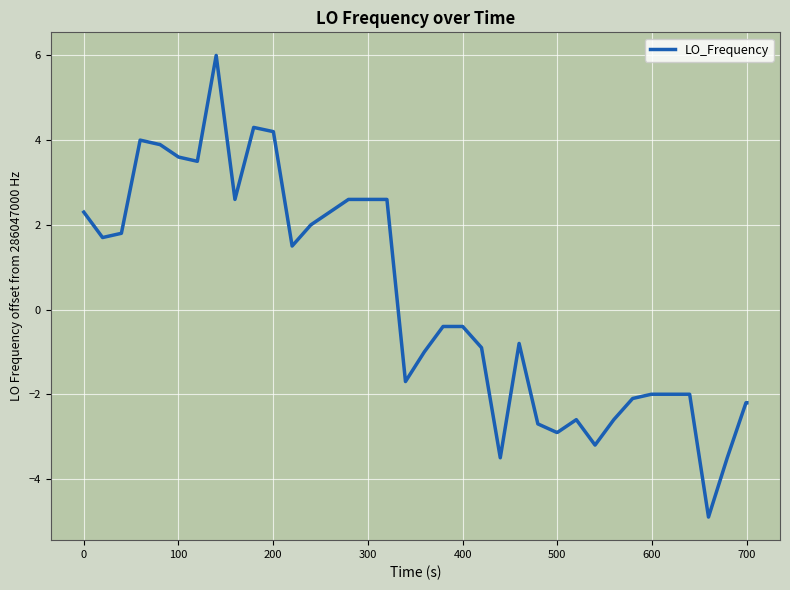

What is the difference between the maximum and minimum values?

10.9